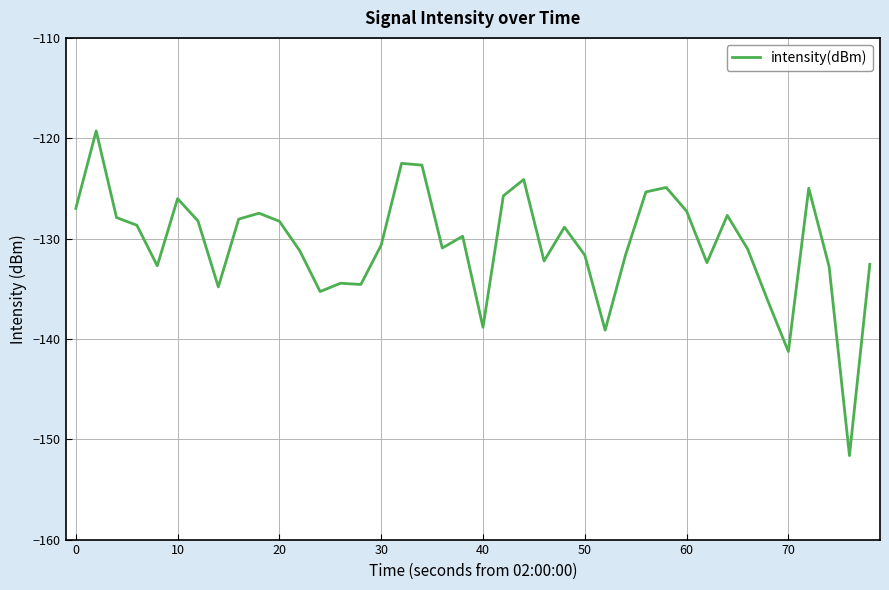

What is the maximum value shown in the chart?

-119.3